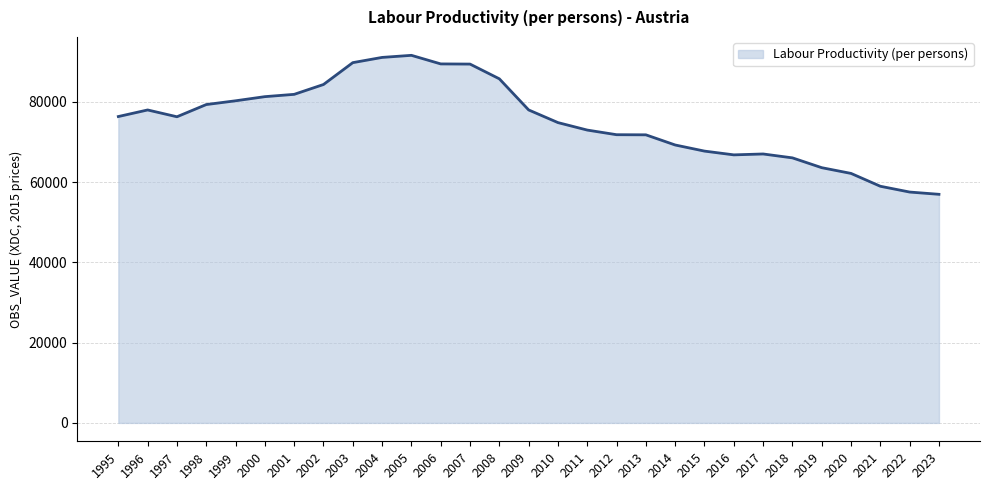

What is the smallest value displayed?

56964.7